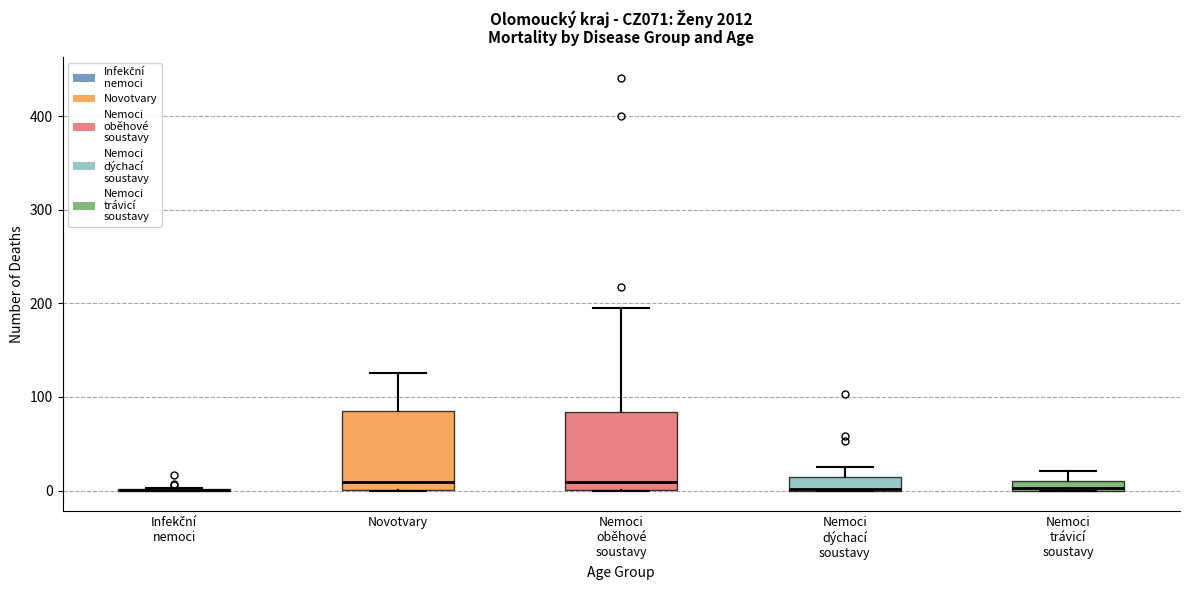

Where is the upper edge of the box for Nemoci oběhové soustavy on the y-axis? The values are not printed on the chart, so give them approximately, as read against the axis.

80